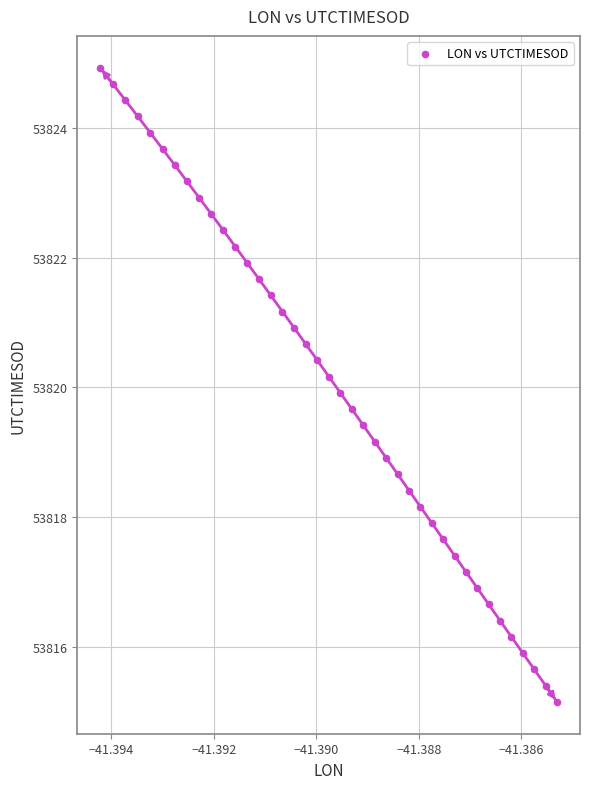

What is the range of Y values (max minus min)?

9.8